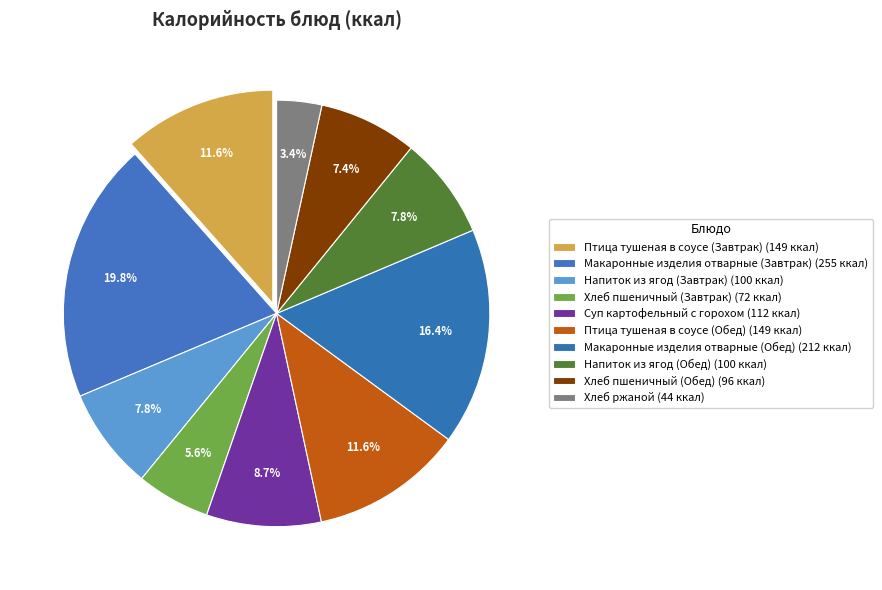

Rank the categories by value from lowest to highest.

Хлеб ржаной, Хлеб пшеничный (Завтрак), Хлеб пшеничный (Обед), Напиток из ягод (Завтрак), Напиток из ягод (Обед), Суп картофельный с горохом, Птица тушеная в соусе (Завтрак), Птица тушеная в соусе (Обед), Макаронные изделия отварные (Обед), Макаронные изделия отварные (Завтрак)